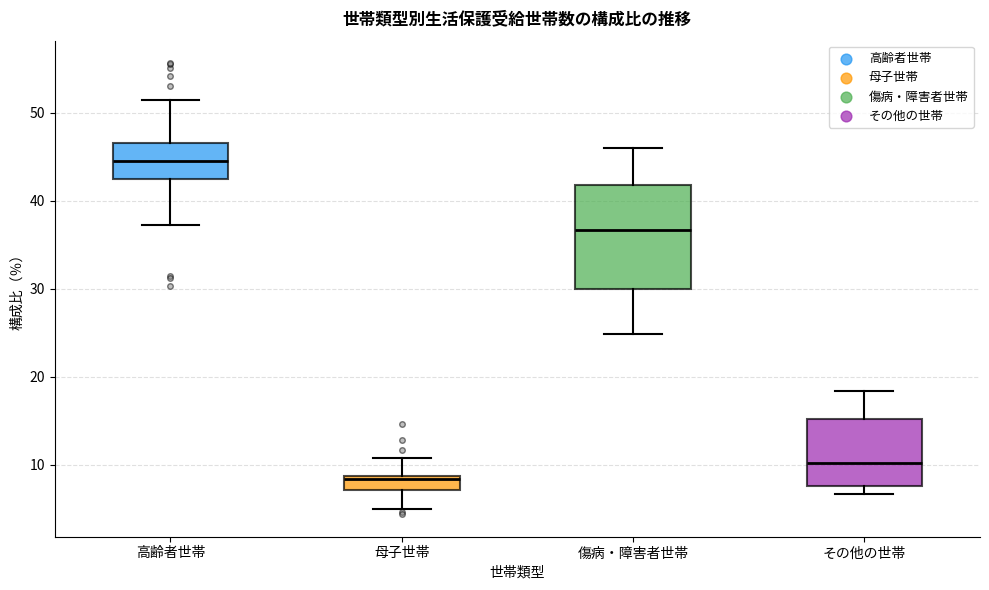

Which box's median line is the lowest?

母子世帯